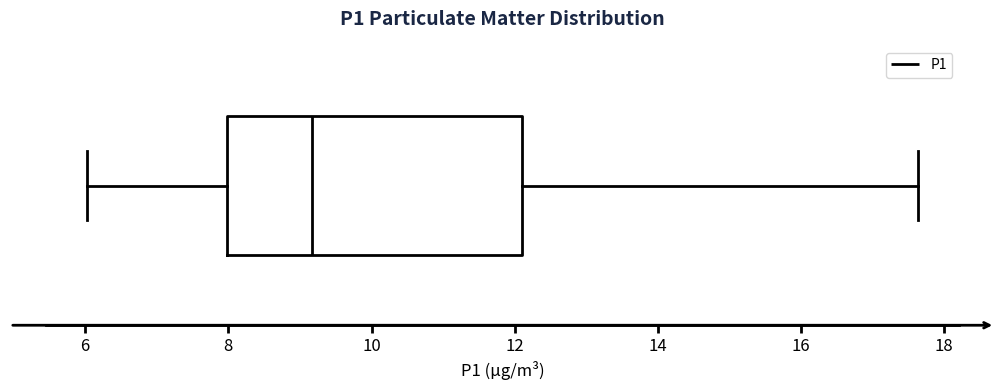

Read this box plot against the x-axis: the position of the median line, the range covered by the box, and the ends of both whiskers. The values are not printed on the chart, so give them approximately, as read against the axis.

median 9.2, box 8.0 to 12.0, whiskers 6.0 to 17.6